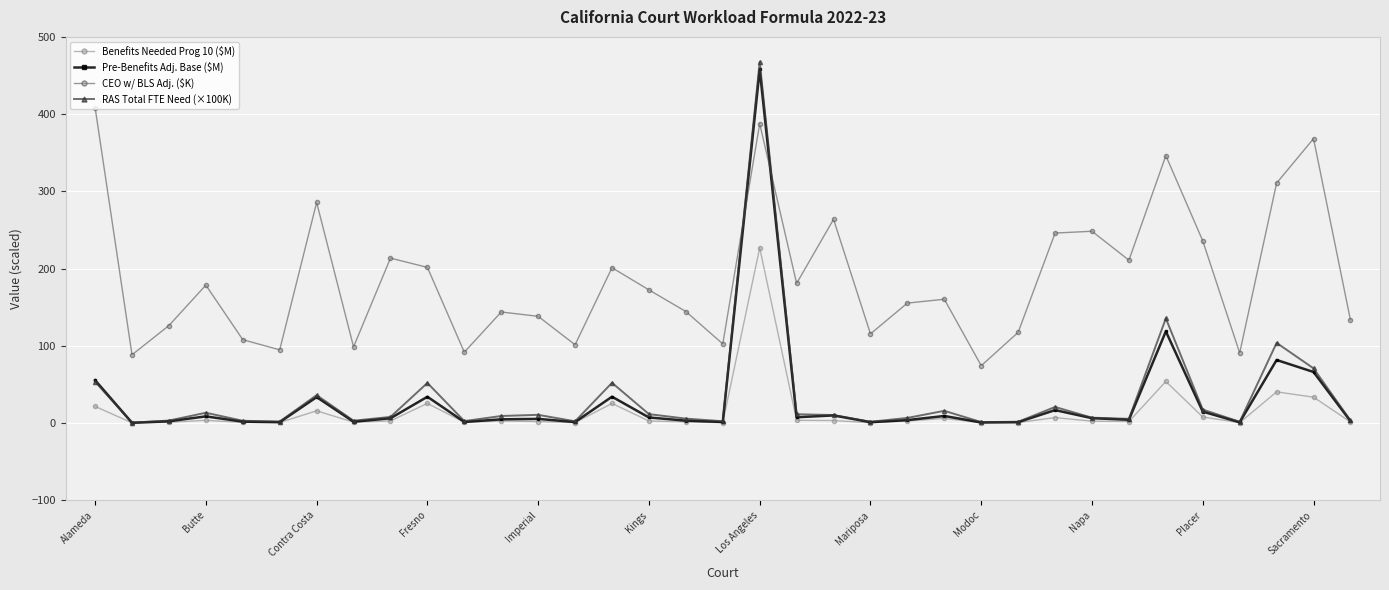

What is the maximum value for CEO w/ BLS Adj. ($K)?

408.5